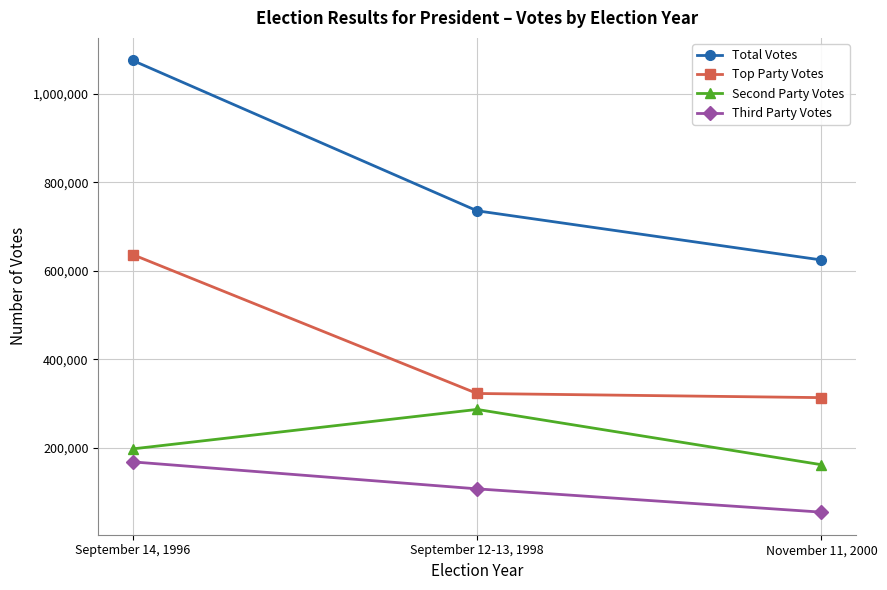

What is the average value of the Total Votes series?

811933